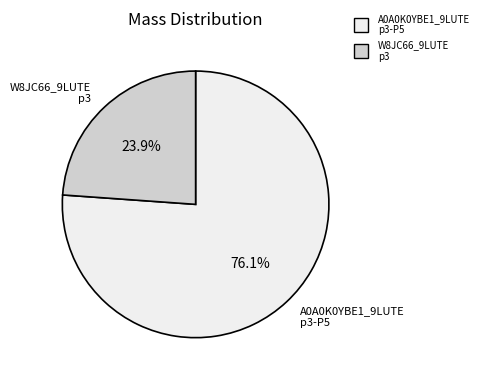

Is there a majority slice in this chart?

Yes